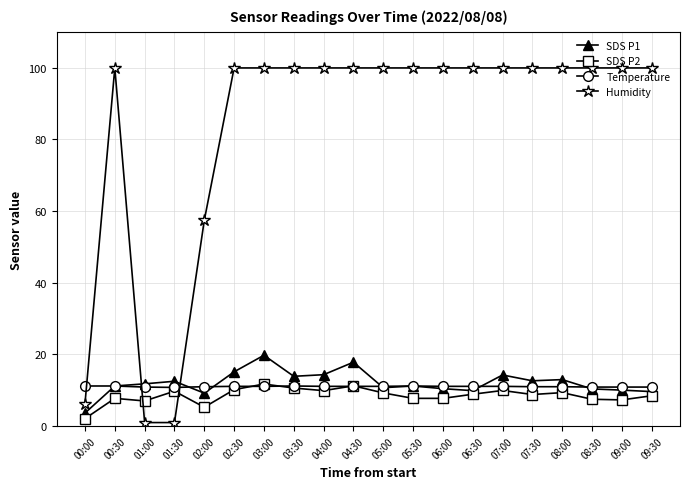

What is the difference between the SDS P1 values at 01:00 and 02:00?

2.6